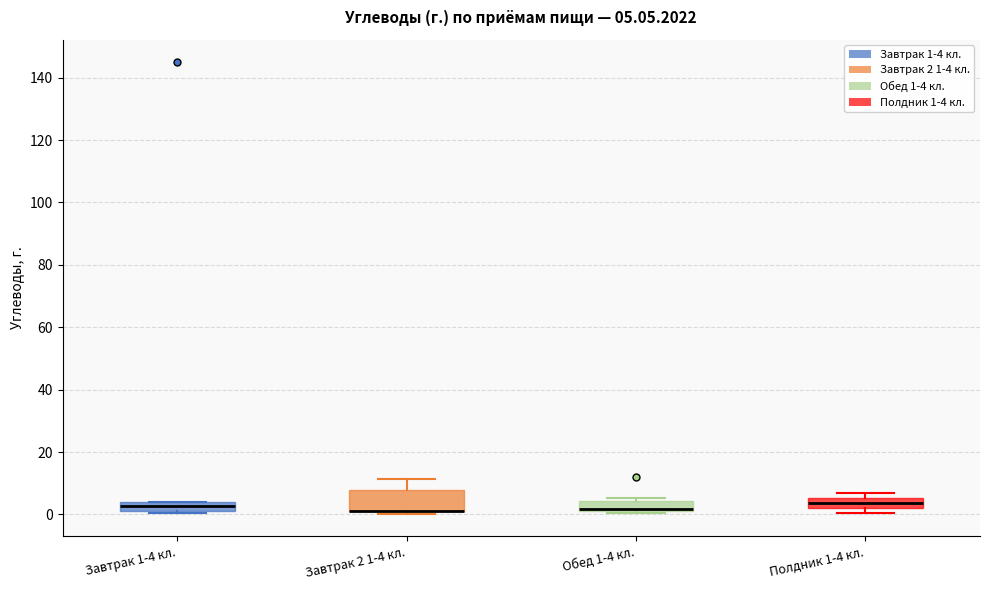

Comparing the boxes themselves (not the whiskers), which one is the tallest?

Завтрак 2 1-4 кл.